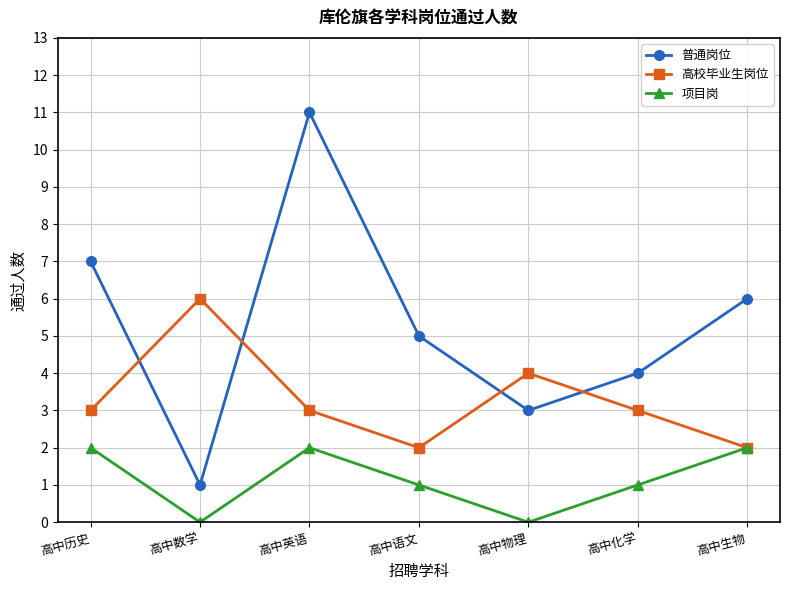

What position from the right is 高中历史?

7